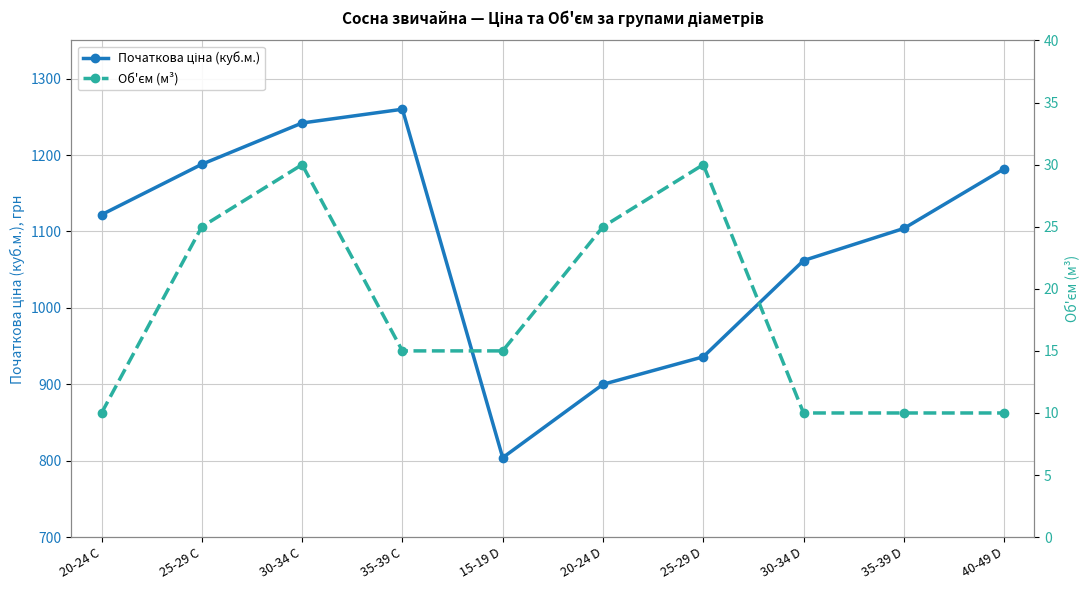

Reading left to right, transcribe all the data shown in this chart.

Початкова ціна (куб.м.): 1122	1188	1242	1260	804	900	936	1062	1104	1182
Об'єм (м³): 10	25	30	15	15	25	30	10	10	10